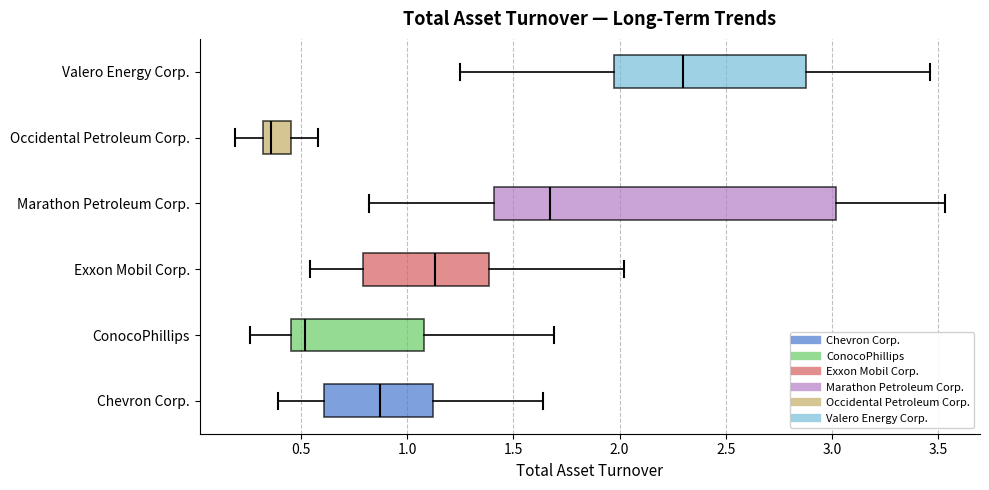

Which box is the widest, from its left edge to its right edge?

Marathon Petroleum Corp.